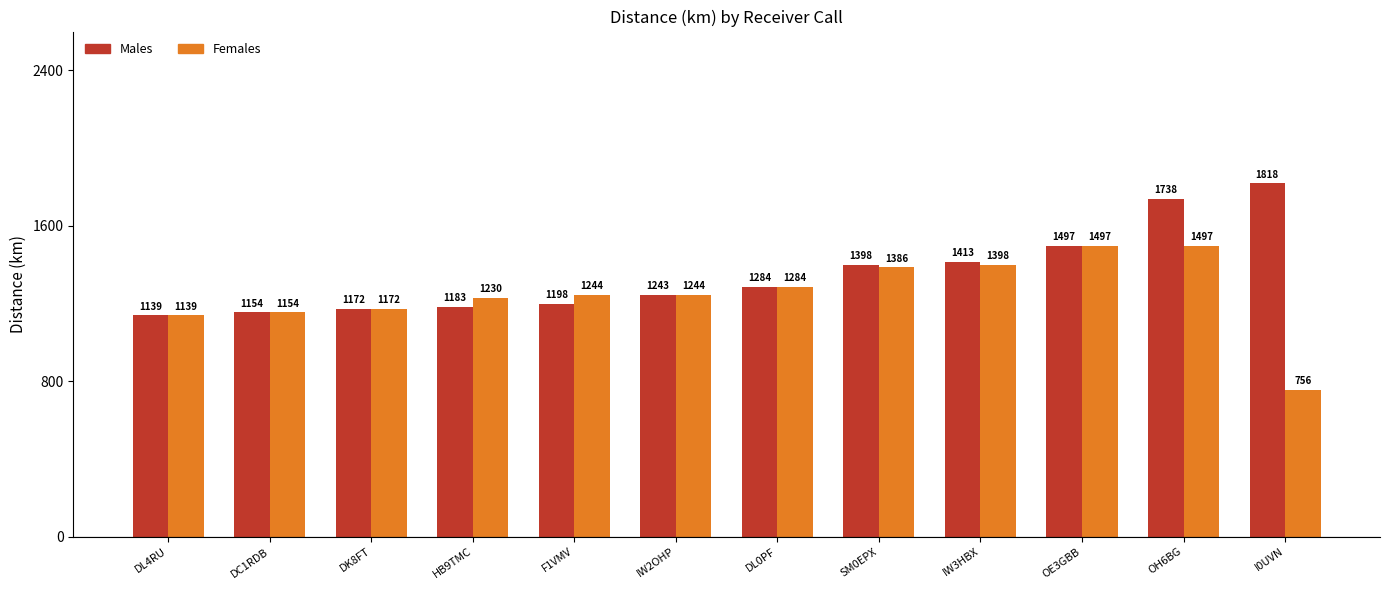

At which label is Males closest to 1478?

OE3GBB